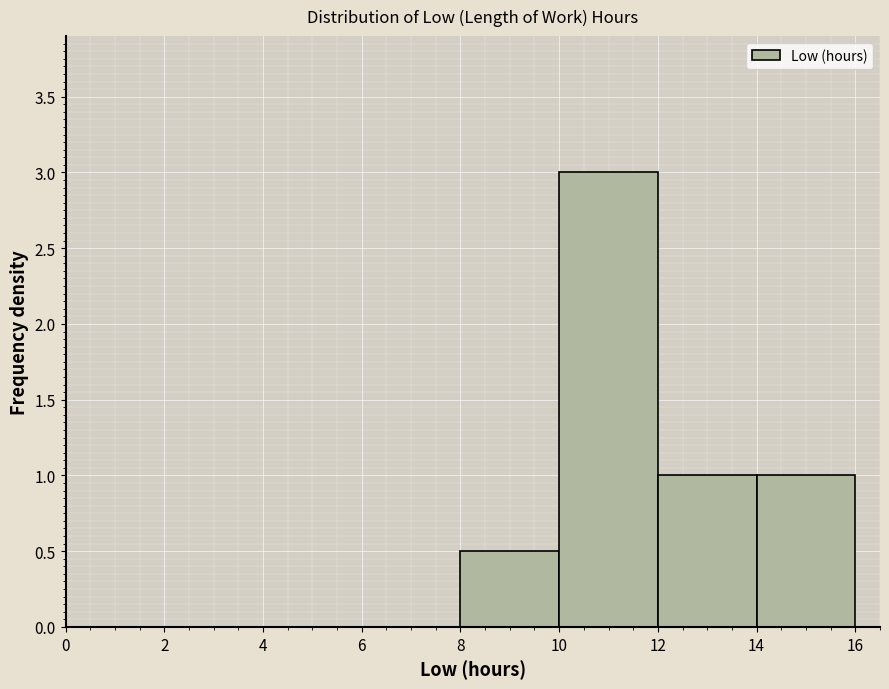

How tall is the bar that spans 12 to 14 on the x-axis? The values are not printed on the chart, so give them approximately, as read against the axis.

1.0